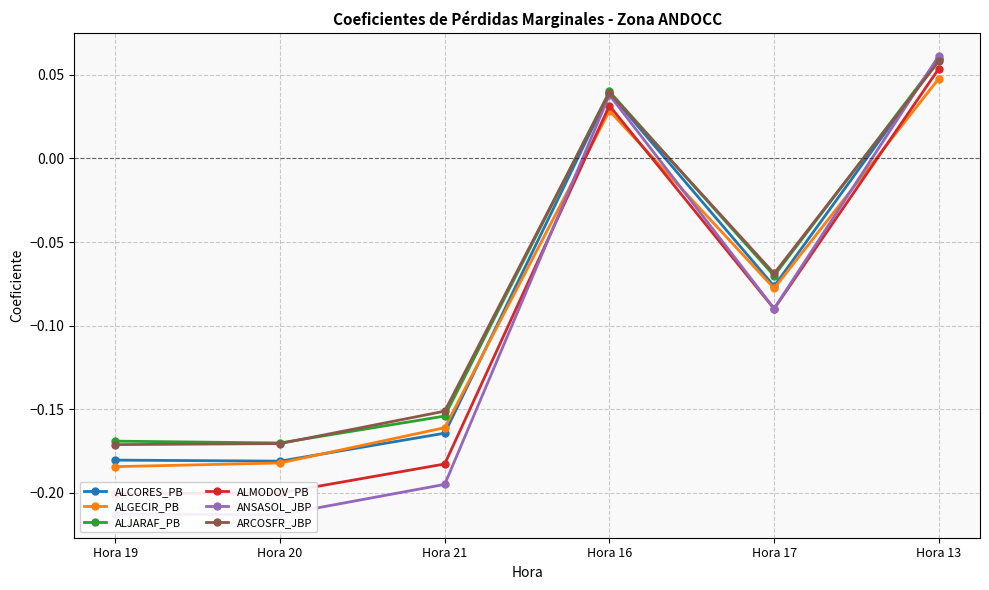

What is the label of the 2nd point from the left?

Hora 20